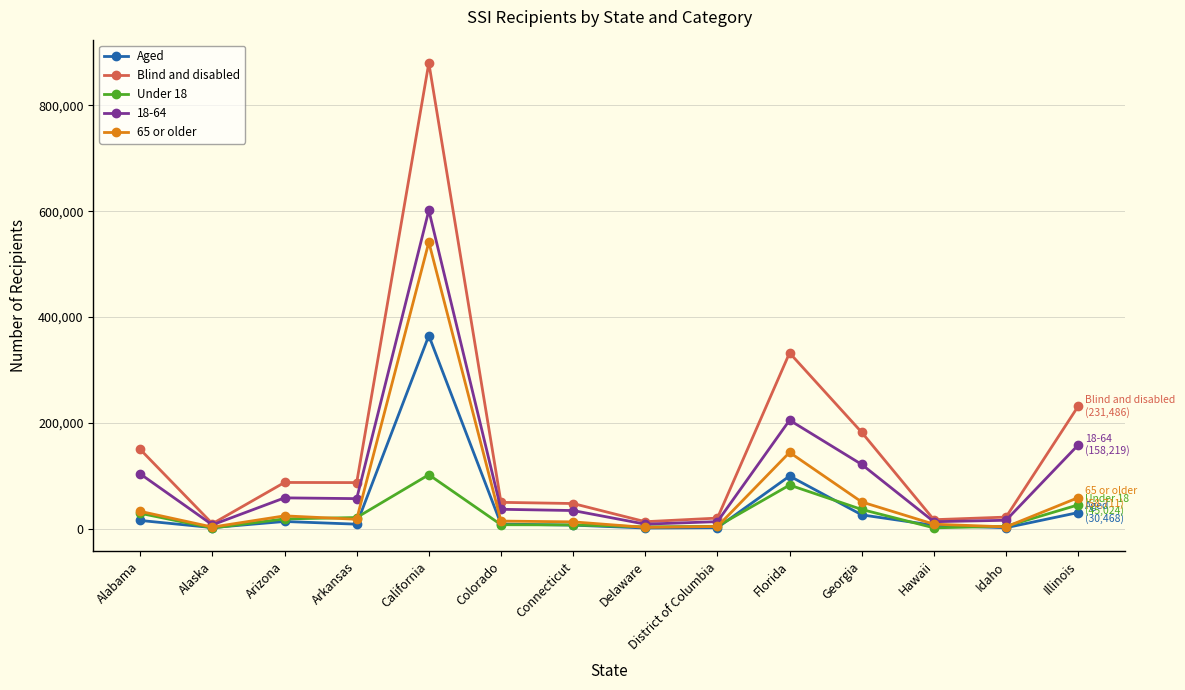

What is the difference between the Aged values at Arizona and Hawaii?

7274